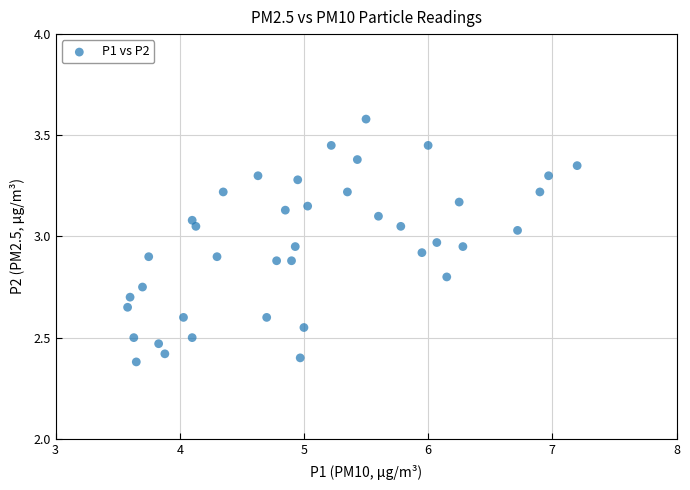

What is the range of Y values (max minus min)?

1.2